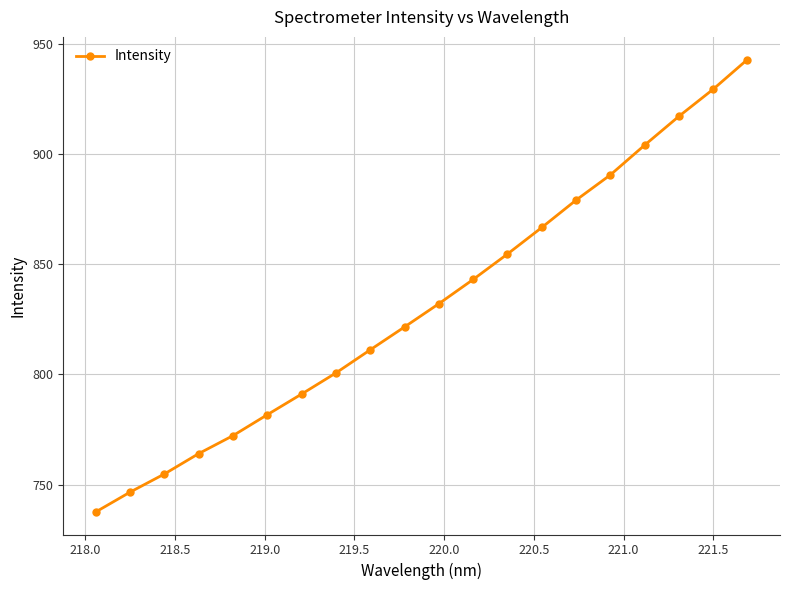

What is the greatest value displayed?

942.8